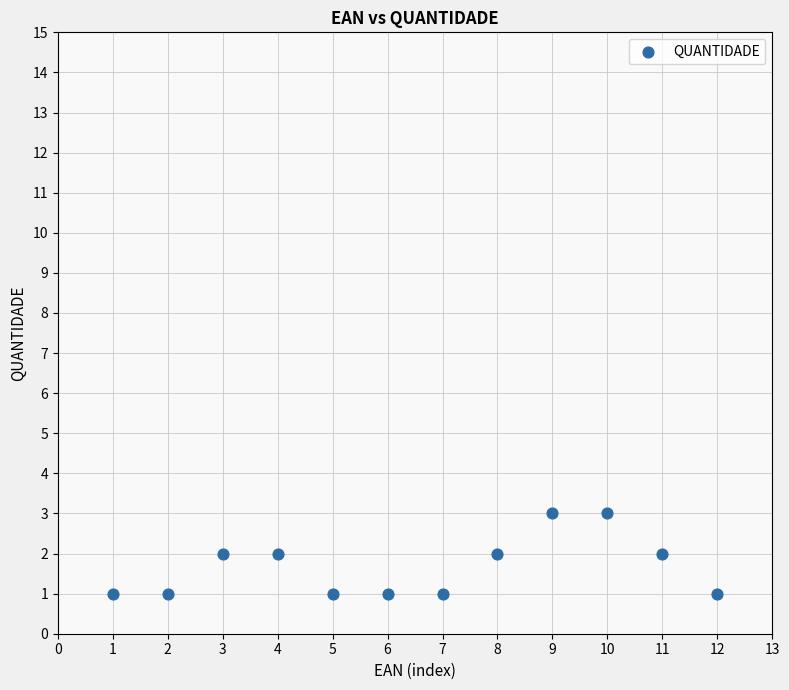

What is the range of X values (max minus min)?

11